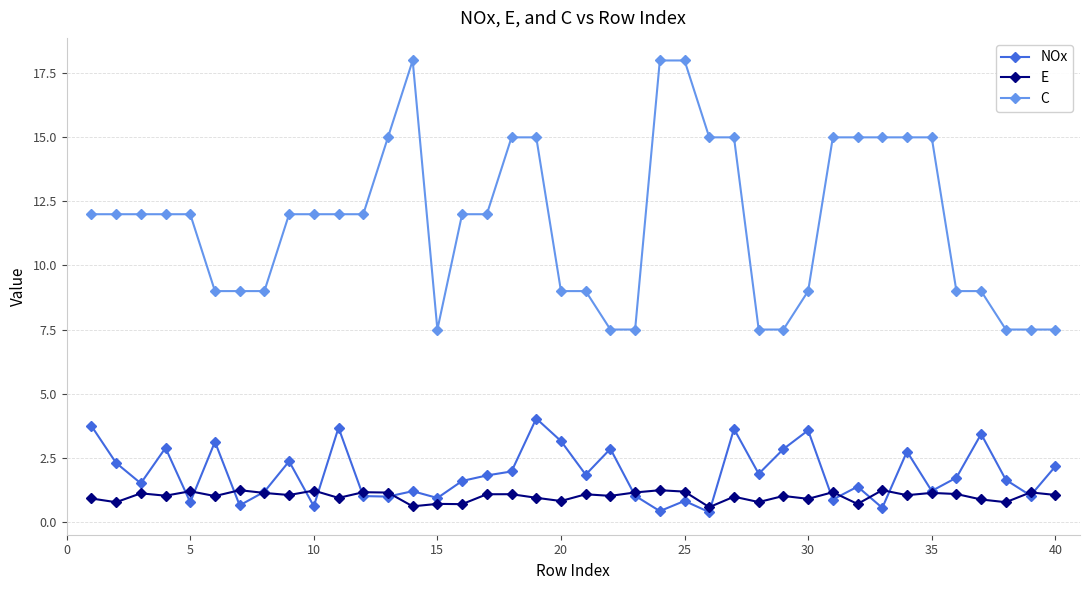

List the series in order of their peak value, lowest first.

E, NOx, C